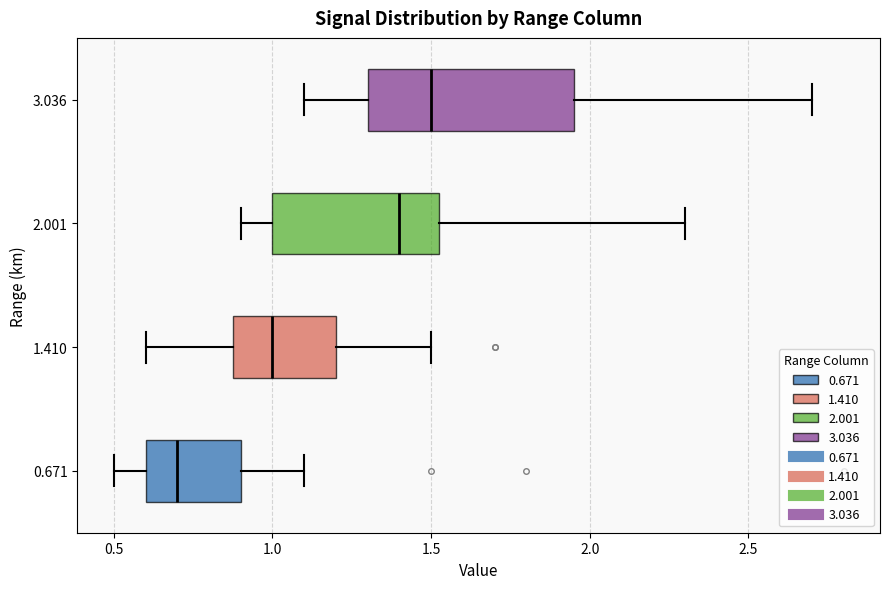

Reading bottom to top, read every box against the x-axis: the position of its median line, the range the box covers, and the ends of its whiskers. The values are not printed on the chart, so give them approximately, as read against the axis.

0.671: median 0.70, box 0.60 to 0.90, whiskers 0.50 to 1.10
1.410: median 1.00, box 0.90 to 1.20, whiskers 0.60 to 1.50
2.001: median 1.40, box 1.00 to 1.55, whiskers 0.90 to 2.30
3.036: median 1.50, box 1.30 to 1.95, whiskers 1.10 to 2.70